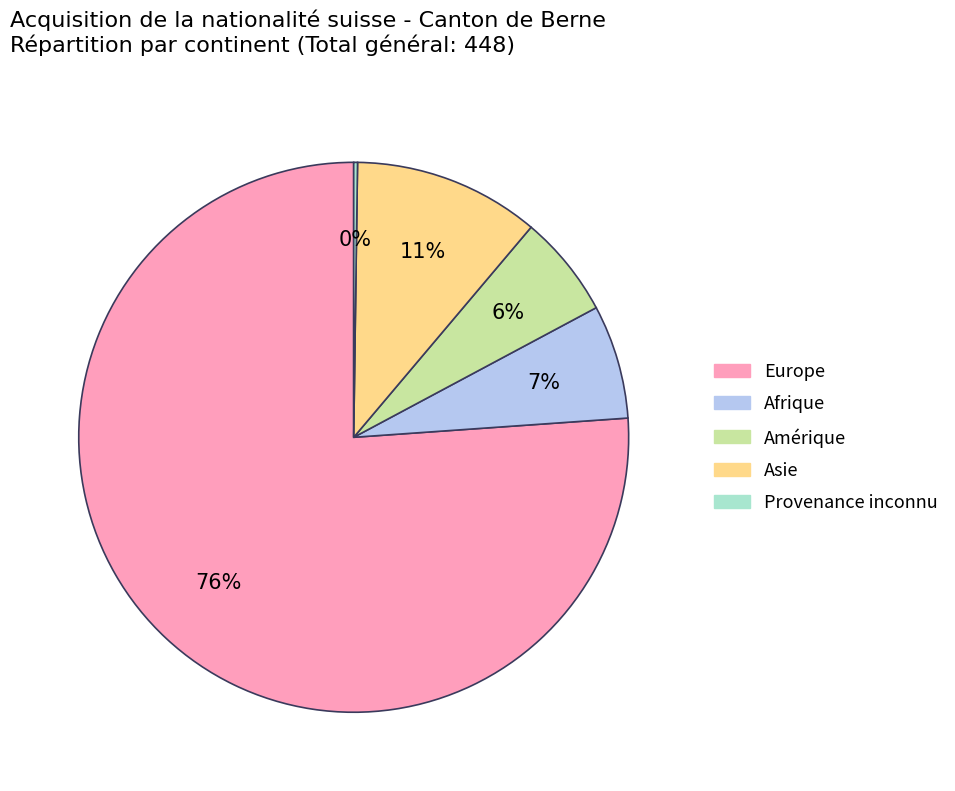

To the nearest percent, what is the difference between the largest and smallest slice percentages?

76%